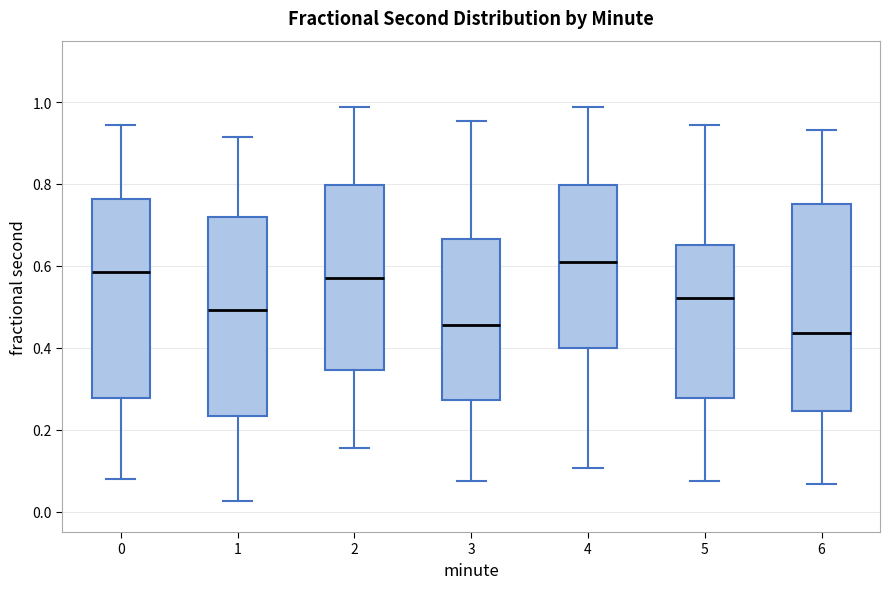

Reading left to right, read every box against the y-axis: the position of its median line, the range the box covers, and the ends of its whiskers. The values are not printed on the chart, so give them approximately, as read against the axis.

0: median 0.58, box 0.28 to 0.76, whiskers 0.08 to 0.94
1: median 0.50, box 0.24 to 0.72, whiskers 0.02 to 0.92
2: median 0.56, box 0.34 to 0.80, whiskers 0.16 to 0.98
3: median 0.46, box 0.28 to 0.66, whiskers 0.08 to 0.96
4: median 0.60, box 0.40 to 0.80, whiskers 0.10 to 0.98
5: median 0.52, box 0.28 to 0.66, whiskers 0.08 to 0.94
6: median 0.44, box 0.24 to 0.76, whiskers 0.06 to 0.94